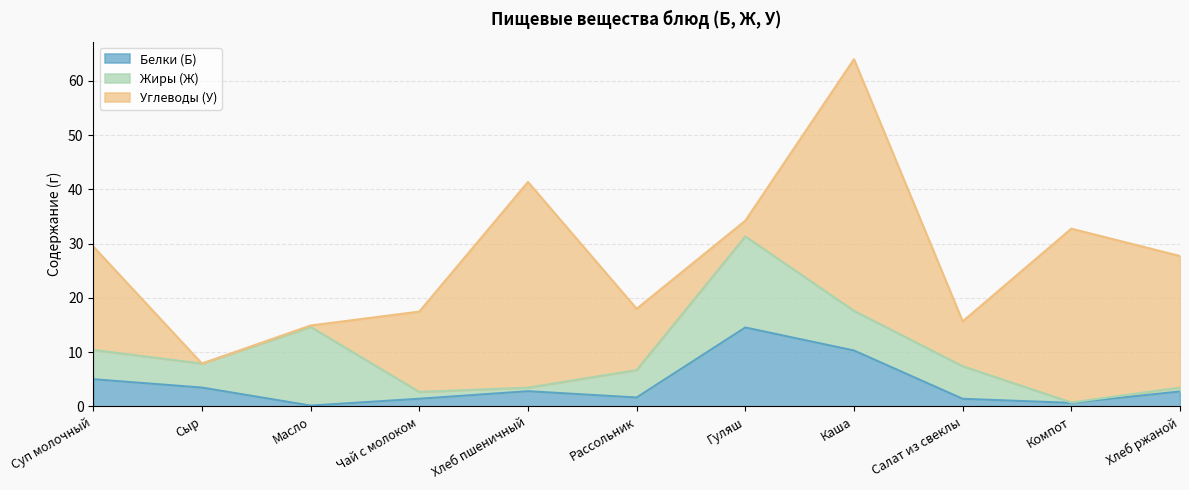

At which category is the sum across all series the highest?

Каша